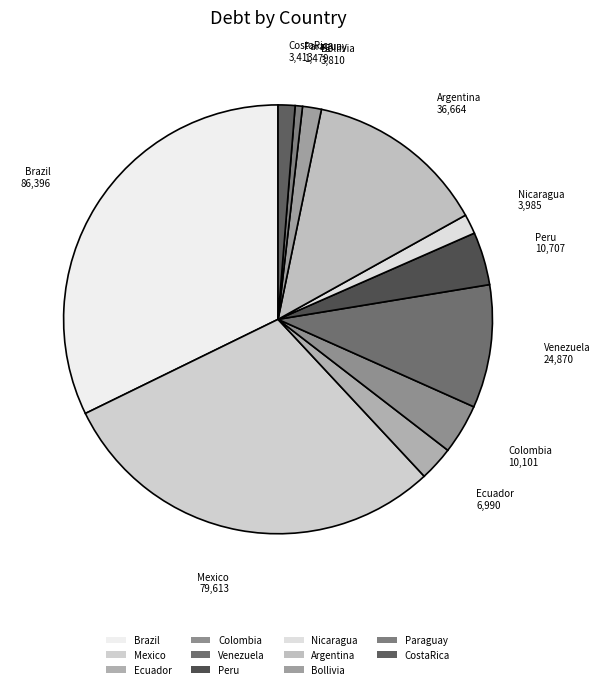

Is there any slice that represents more than half of the pie?

No